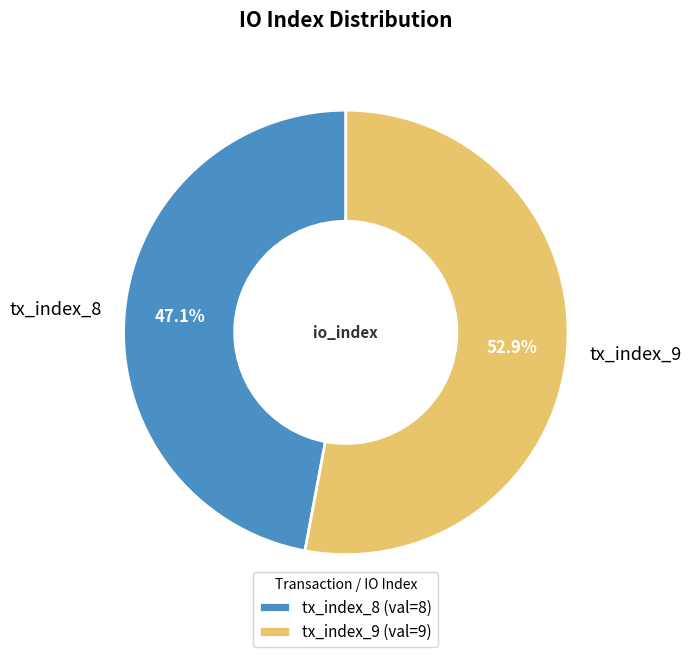

To the nearest percent, what percentage of the pie is tx_index_9?

53%